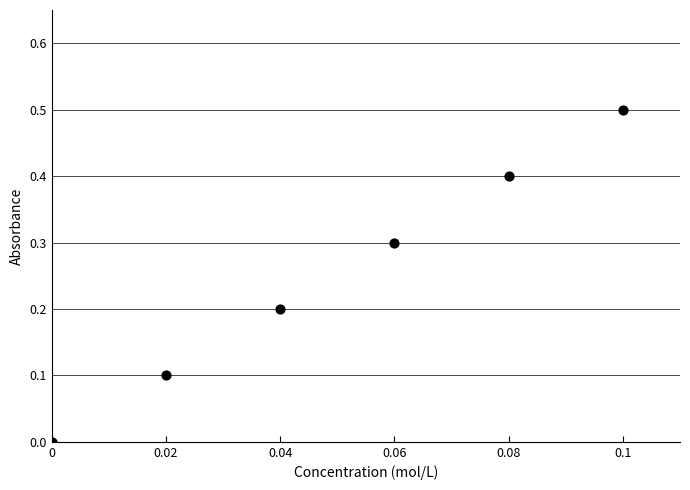

What is the range of Y values (max minus min)?

0.5